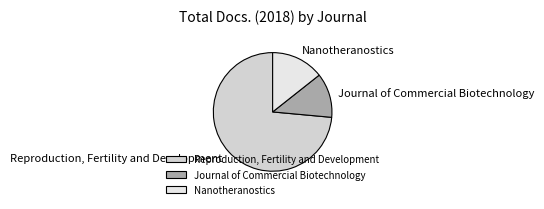

Which slice is the smallest?

Journal of Commercial Biotechnology